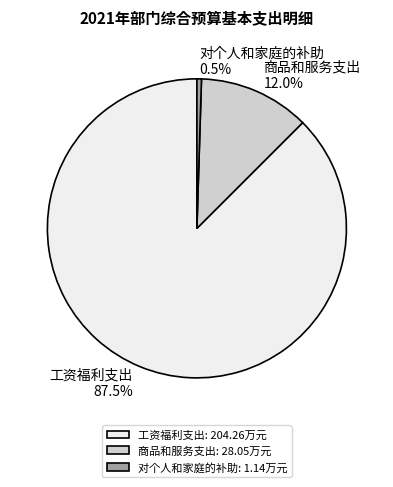

Which has a higher value, 商品和服务支出: 28.05万元 or 工资福利支出: 204.26万元?

工资福利支出: 204.26万元